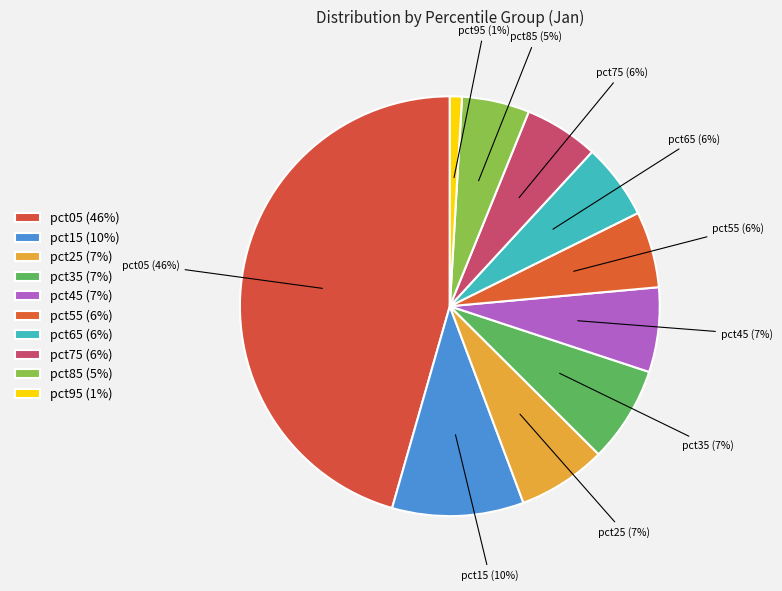

Which slice is the smallest?

pct95